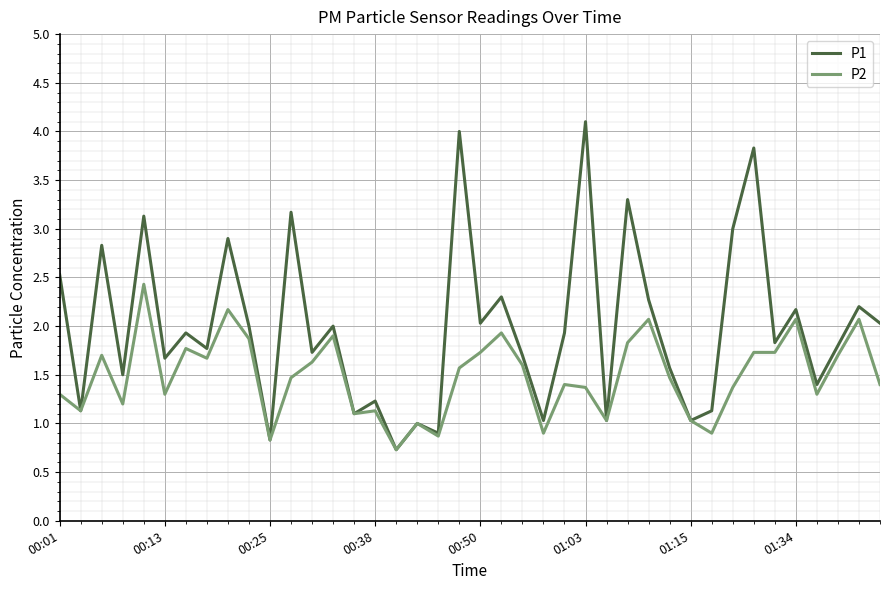

Which series has the largest range (max minus min)?

P1